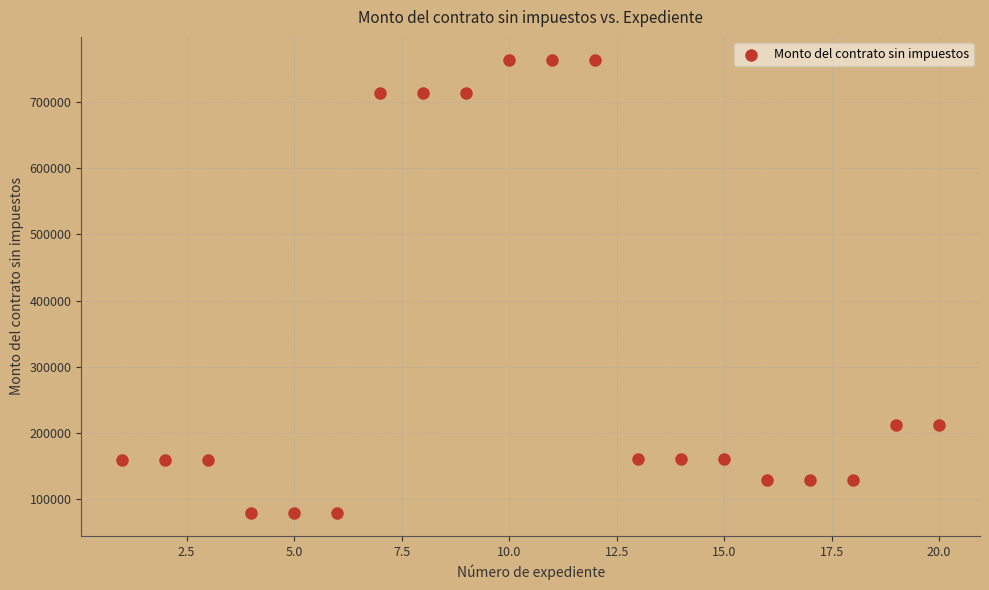

What is the range of Y values (max minus min)?

685688.9